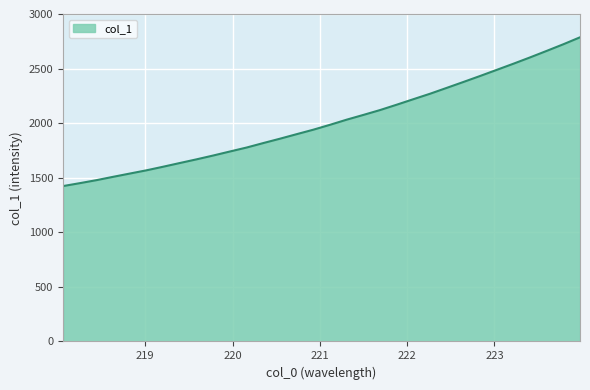

Reading right to left, what are all the values shown in this chart?

2786.5	2722.8	2662.0	2602.3	2544.4	2488.2	2432.0	2377.3	2323.3	2269.6	2219.6	2169.2	2120.1	2075.6	2032.1	1985.2	1940.3	1899.2	1857.8	1817.8	1776.9	1740.6	1703.8	1668.7	1635.1	1601.1	1568.2	1538.4	1508.5	1477.9	1450.3	1423.7